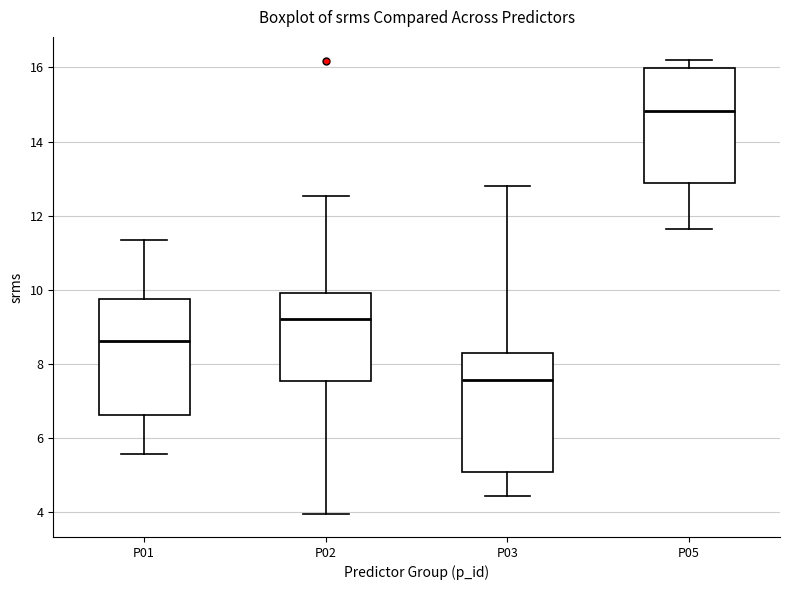

Where does the median line of the box for P02 sit on the y-axis? The values are not printed on the chart, so give them approximately, as read against the axis.

9.2